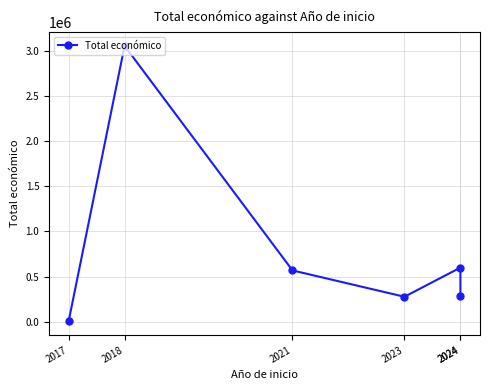

The value at 2024 is 599262. True or false?

True